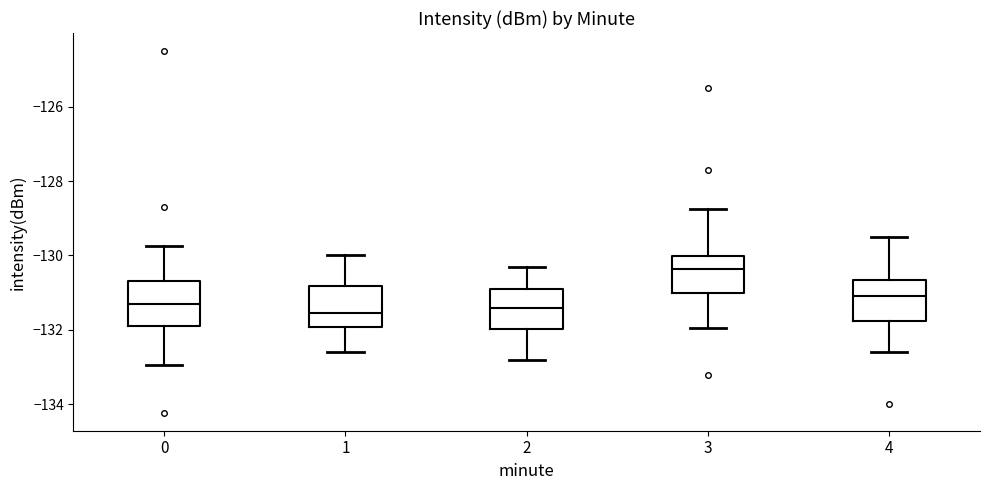

Reading left to right, transcribe this box plot: for each box, give where its median line is, the range the box spans, and where its two whiskers end, as read against the y-axis. The values are not printed on the chart, so give them approximately, as read against the axis.

0: median -131.2, box -132.0 to -130.6, whiskers -133.0 to -129.8
1: median -131.6, box -132.0 to -130.8, whiskers -132.6 to -130.0
2: median -131.4, box -132.0 to -130.8, whiskers -132.8 to -130.2
3: median -130.4, box -131.0 to -130.0, whiskers -132.0 to -128.8
4: median -131.0, box -131.8 to -130.6, whiskers -132.6 to -129.4